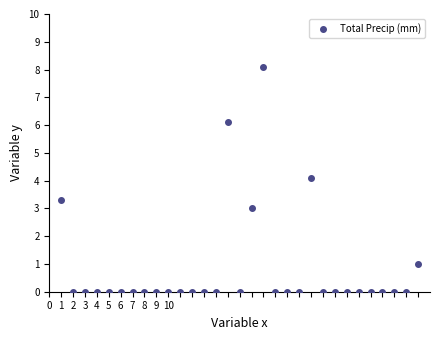

What is the range of Y values (max minus min)?

8.1